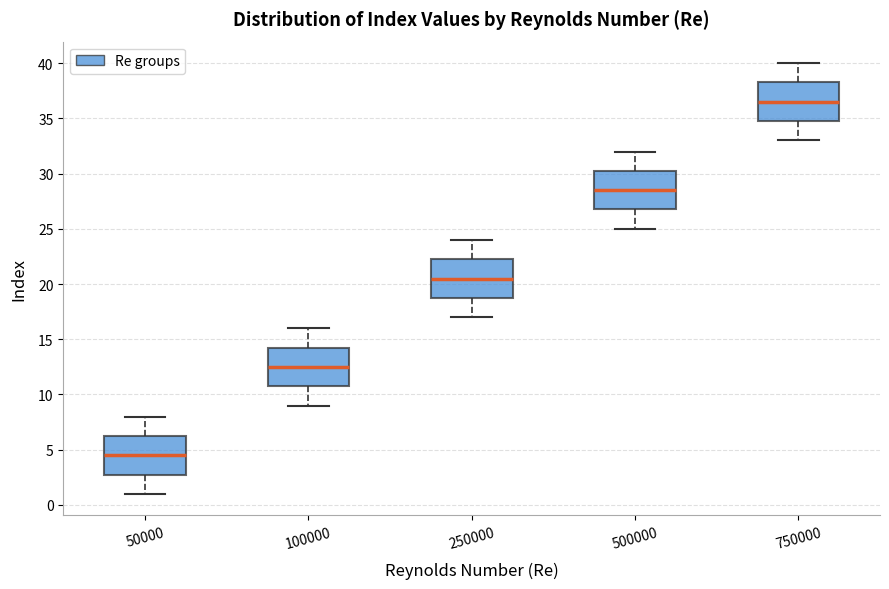

Which box has the highest median line?

750000